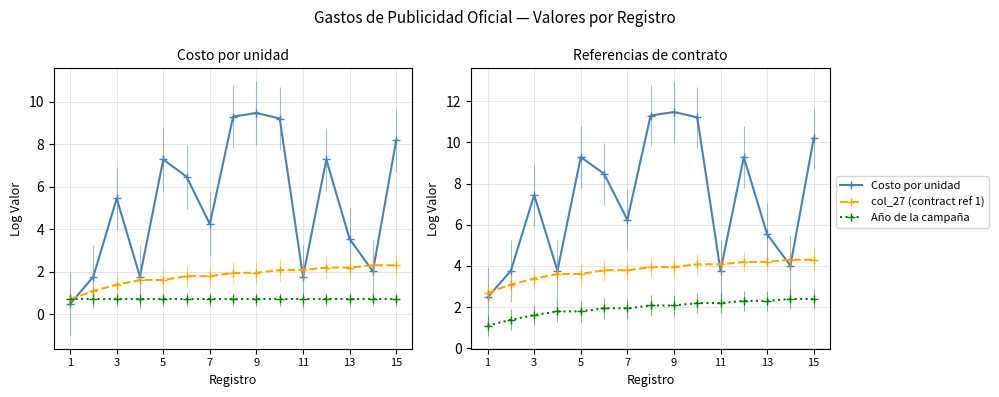

How many data points in Costo por unidad are above 7?

8